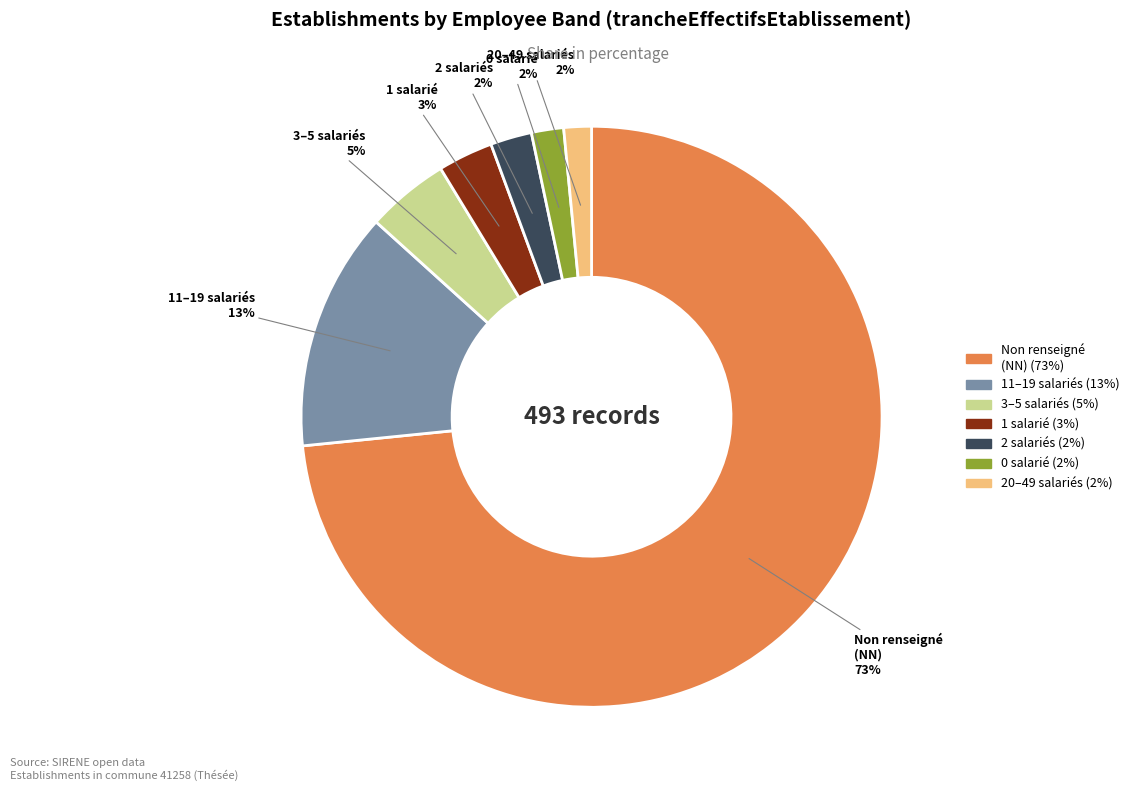

To the nearest percent, what is the average slice percentage?

14%